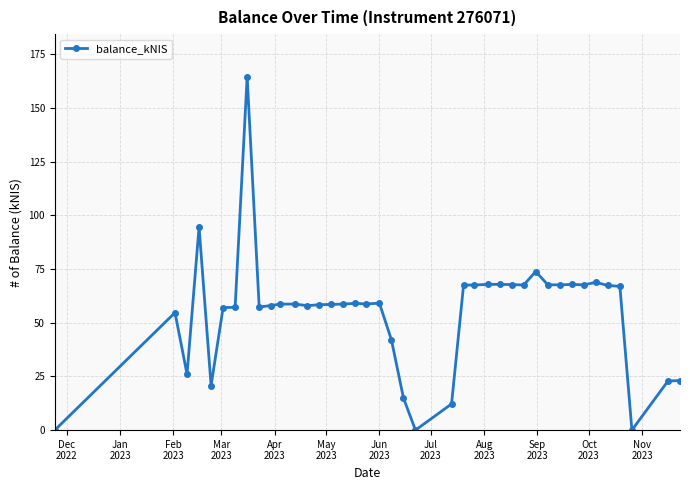

Is this an area chart (filled region under the line)?

No